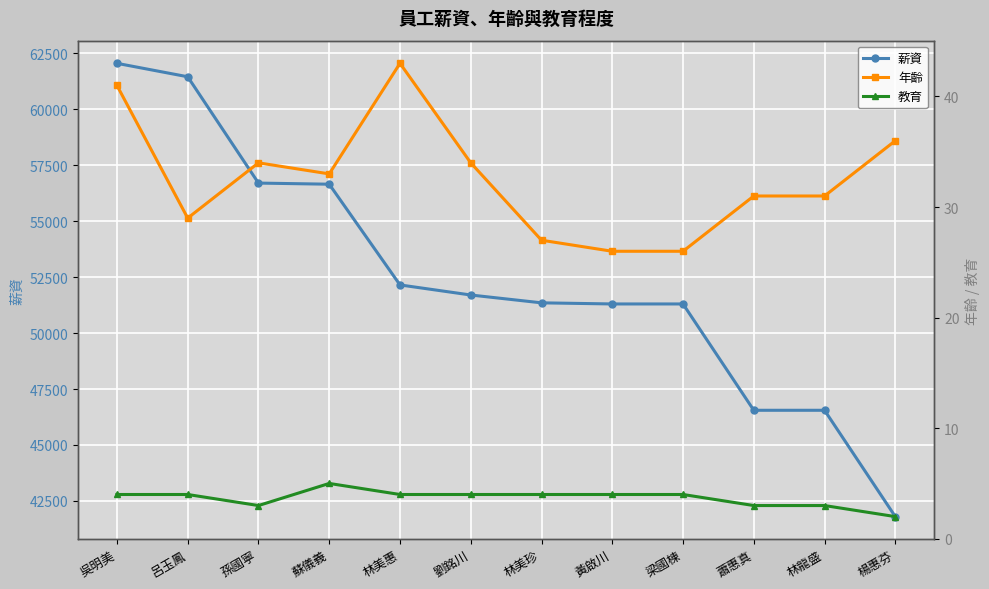

What is the difference between the second highest and minimum values in the 教育 series?

2